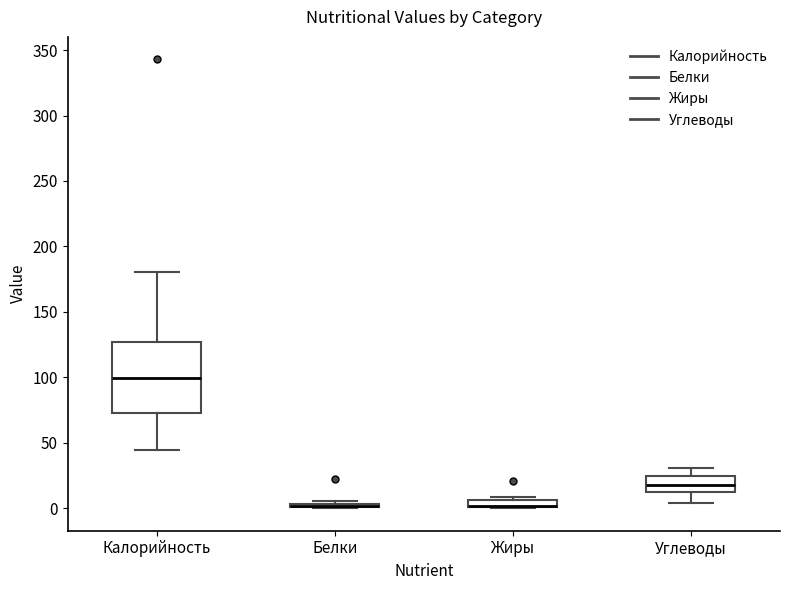

Comparing the boxes themselves (not the whiskers), which one is the tallest?

Калорийность